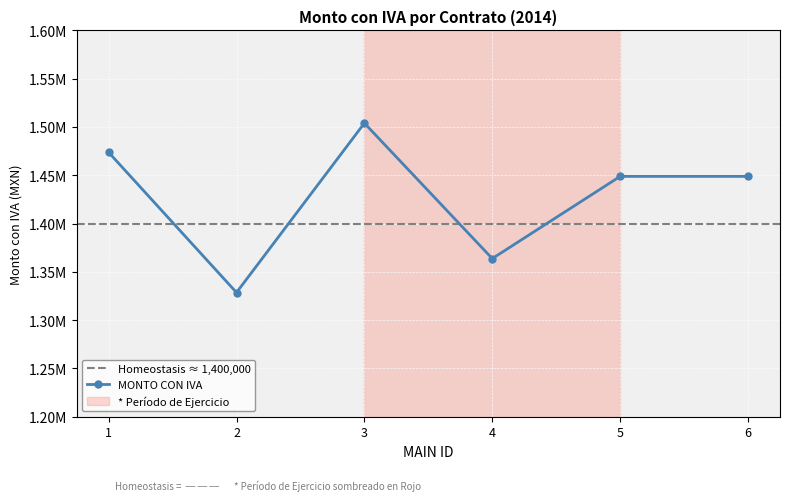

List the labels in order of value, smallest first.

2, 4, 5, 6, 1, 3